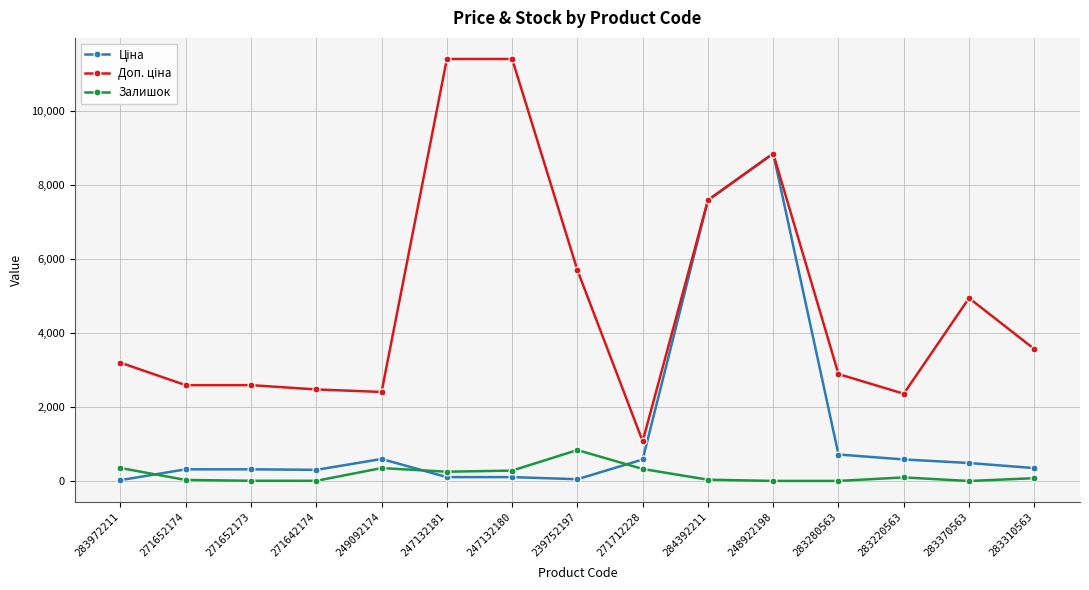

Count the number of data series in this chart.

3